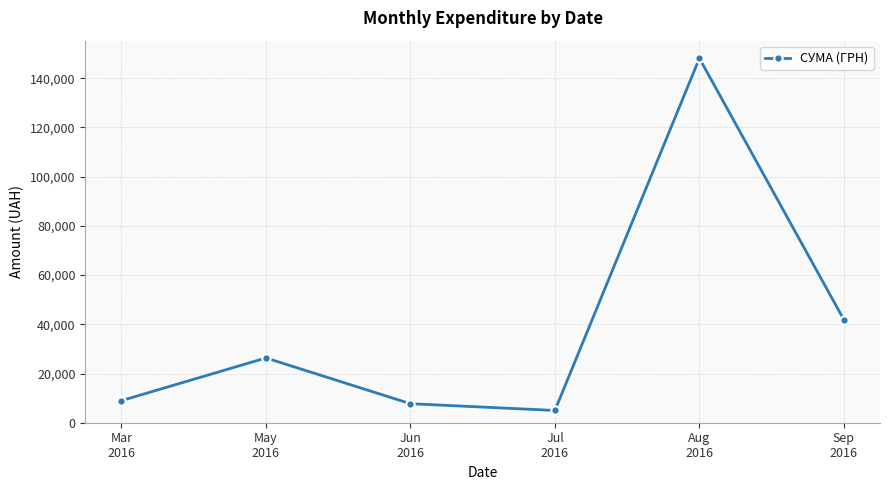

How many data points are less than 26325?

3